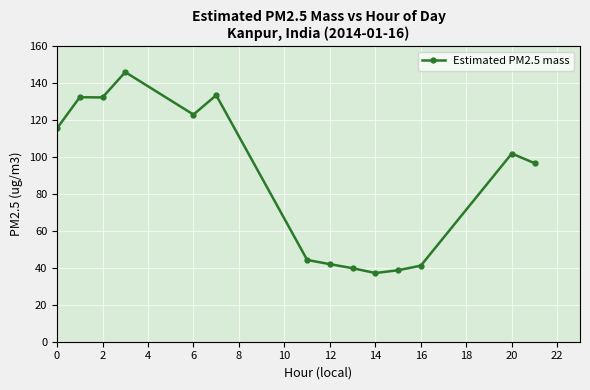

True or false: there are more than 2 points higher than both neighbors.

True